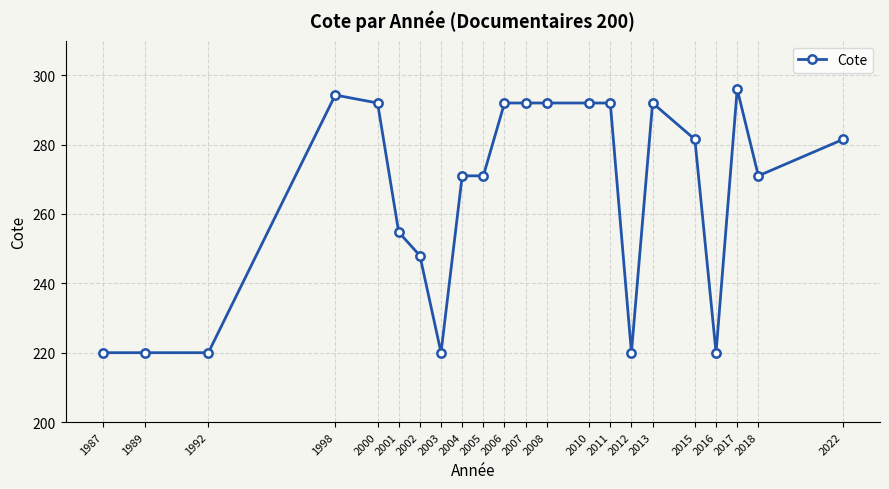

Reading right to left, list all the values displayed in this chart.

2022=281.5	2018=271.0	2017=296.0	2016=220.0	2015=281.5	2013=292.0	2012=220.0	2011=292.0	2010=292.0	2008=292.0	2007=292.0	2006=292.0	2005=271.0	2004=271.0	2003=220.0	2002=248.0	2001=254.8	2000=292.0	1998=294.3	1992=220.0	1989=220.0	1987=220.0